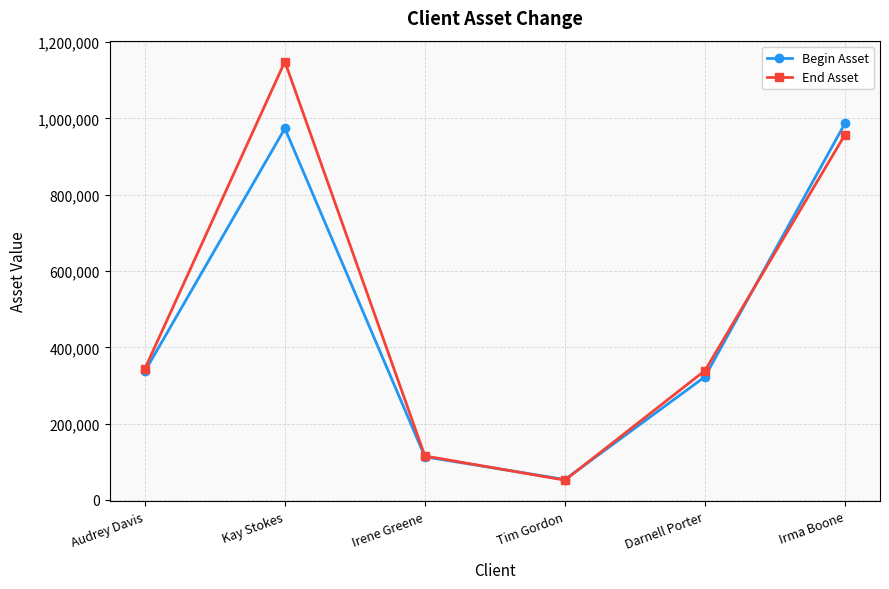

Which series has the largest range (max minus min)?

End Asset